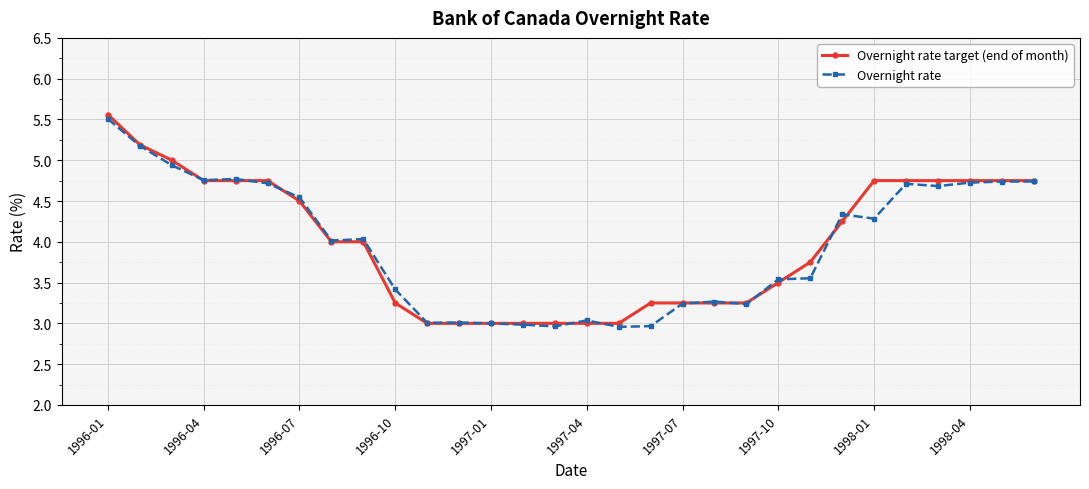

In Overnight rate, how many points are lower than both neighbors (excluding endpoints)?

8